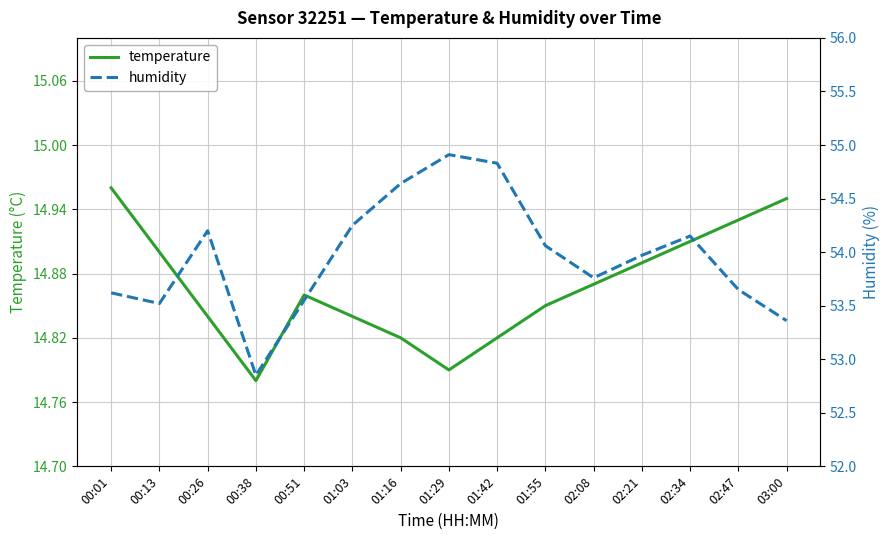

True or false: temperature has a value of 14.9 at 02:34.

True